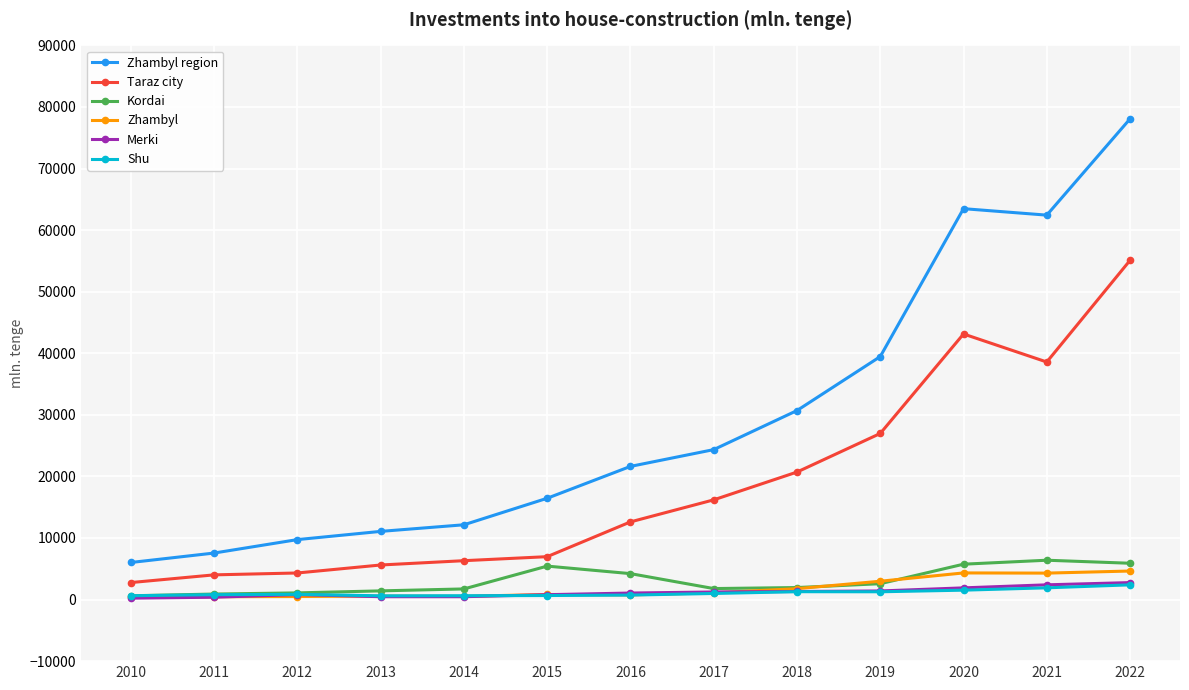

What is the value of the Kordai point at the 12th from the left?

6389